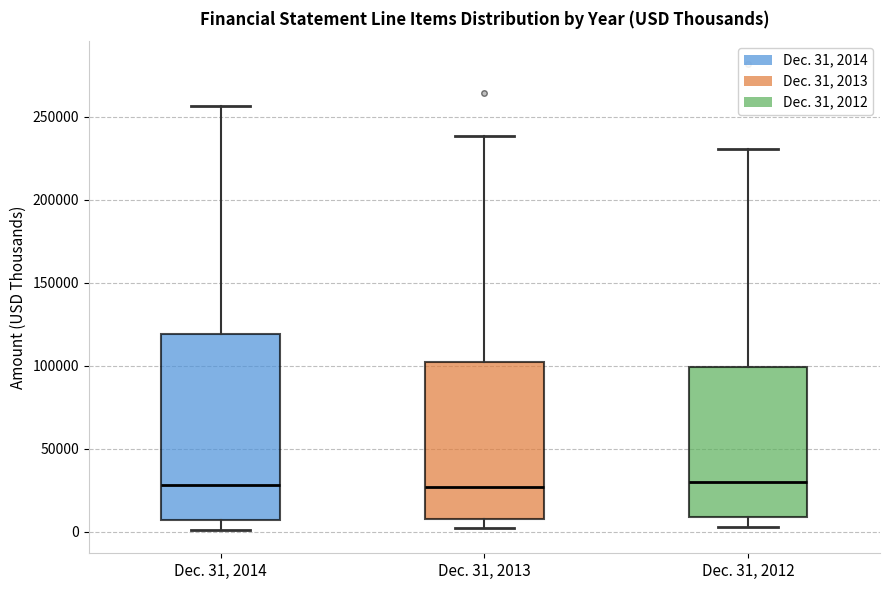

Reading left to right, transcribe this box plot: for each box, give where its median line is, the range the box spans, and where its two whiskers end, as read against the y-axis. The values are not printed on the chart, so give them approximately, as read against the axis.

Dec. 31, 2014: median 30000, box 5000 to 120000, whiskers 0 to 255000
Dec. 31, 2013: median 25000, box 10000 to 100000, whiskers 5000 to 240000
Dec. 31, 2012: median 30000, box 10000 to 100000, whiskers 5000 to 230000